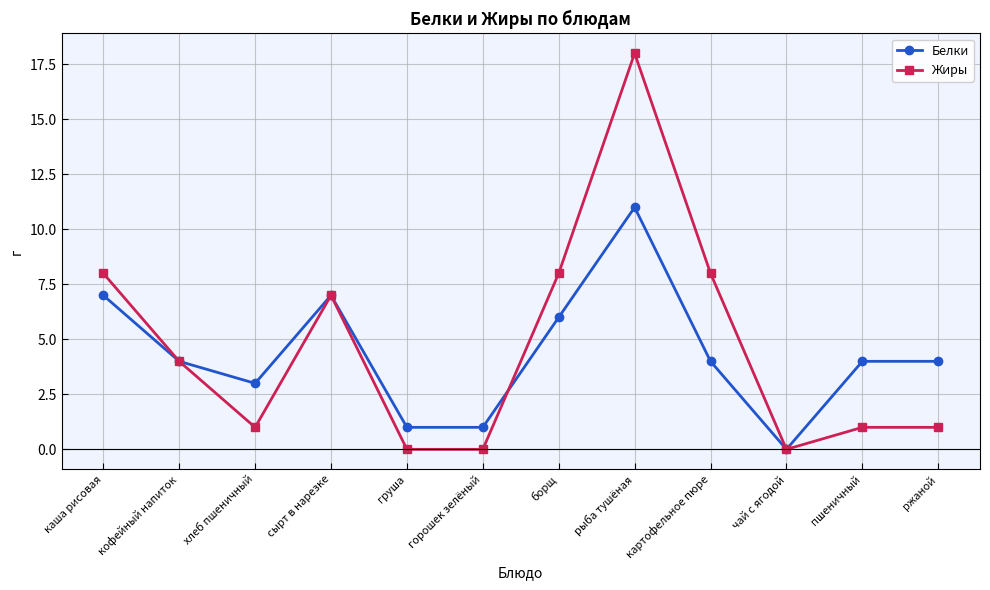

How many positive values does the Белки series have?

11